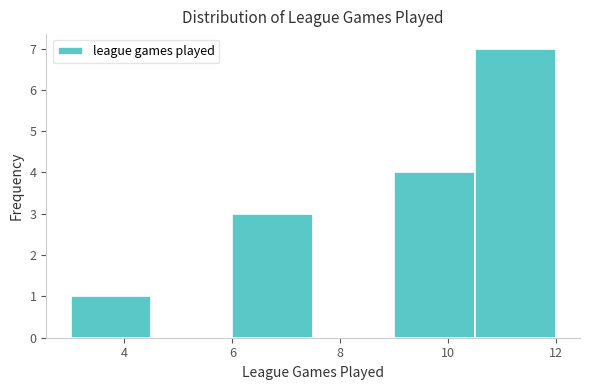

Reading left to right, list every bar in this chart as the range it spans on the x-axis followed by its height. Neither the bar edges nor the heights are printed on the chart, so give them approximately, as read against the axes.

3.0 to 4.5: 1
4.5 to 6.0: 0
6.0 to 7.5: 3
7.5 to 9.0: 0
9.0 to 10.5: 4
10.5 to 12.0: 7